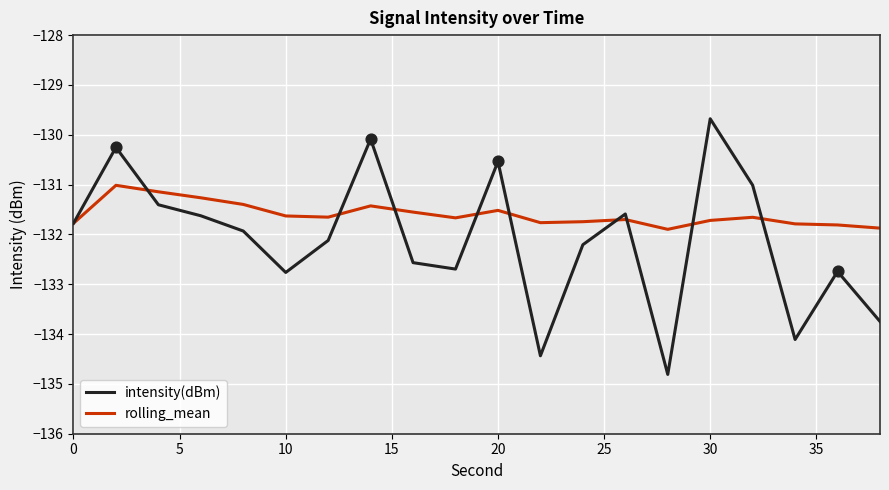

What are all the series names shown in the legend?

intensity(dBm), rolling_mean